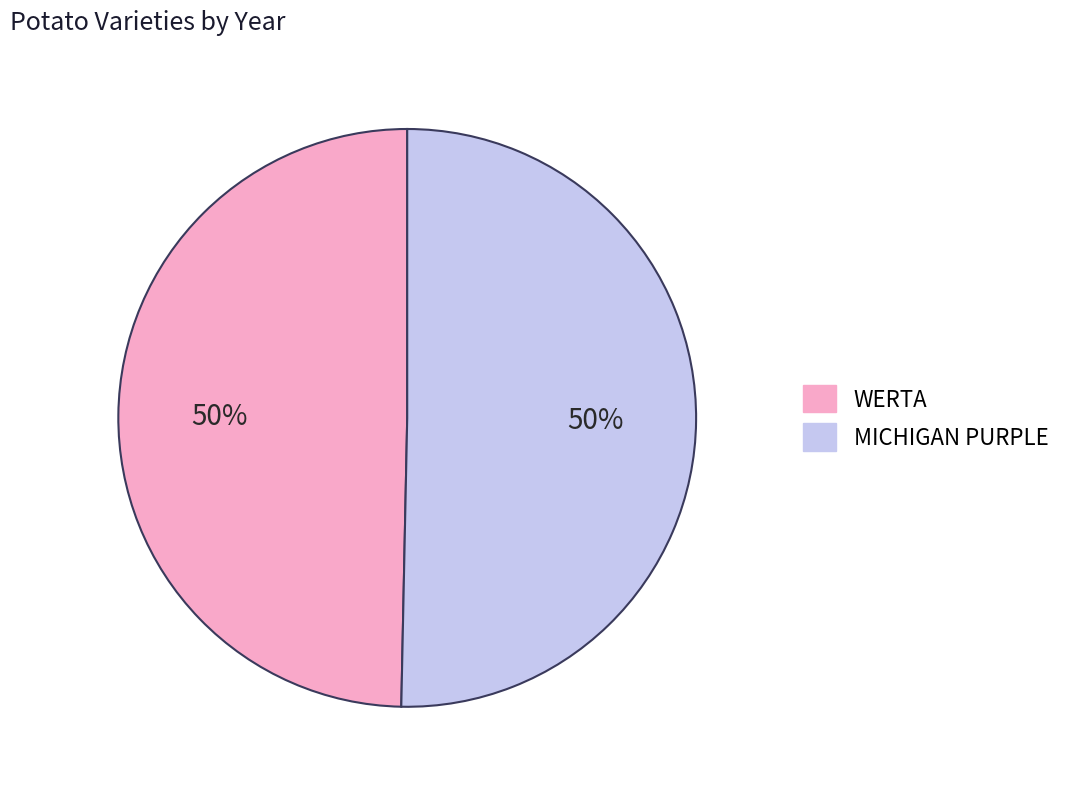

What is the ratio of the value at WERTA to the value at MICHIGAN PURPLE?

1.0